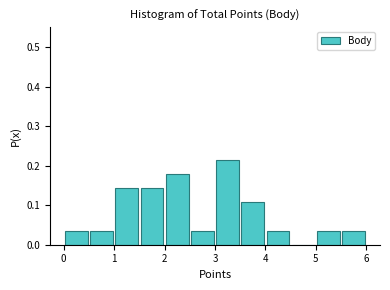

Reading left to right, transcribe this chart: for each bar, give the range it covers on the x-axis and its height. The values are not printed on the chart, so give them approximately, as read against the axis.

0.0 to 0.5: 0.04
0.5 to 1.0: 0.04
1.0 to 1.5: 0.14
1.5 to 2.0: 0.14
2.0 to 2.5: 0.18
2.5 to 3.0: 0.04
3.0 to 3.5: 0.21
3.5 to 4.0: 0.11
4.0 to 4.5: 0.04
4.5 to 5.0: 0
5.0 to 5.5: 0.04
5.5 to 6.0: 0.04